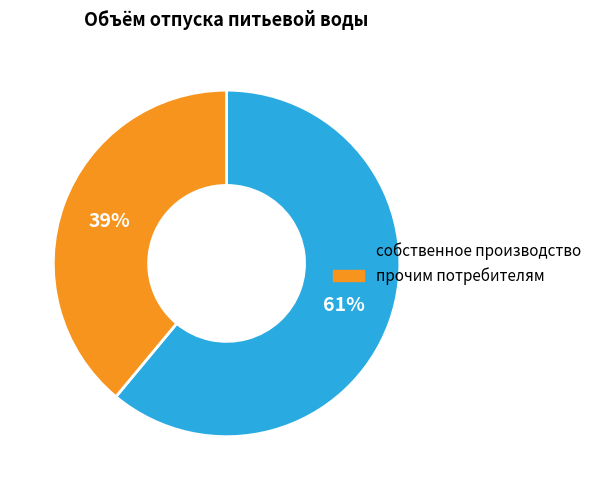

To the nearest percent, what percentage of the pie is прочим потребителям?

39%